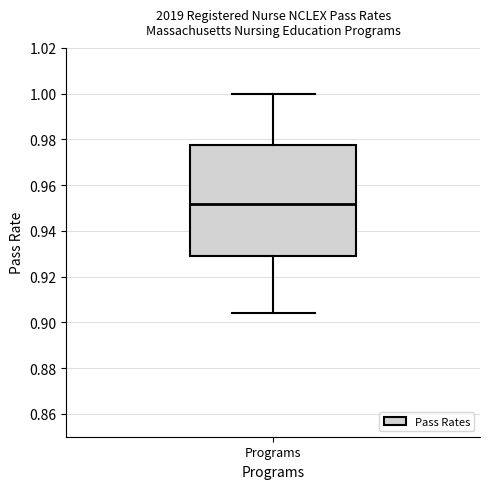

Read this box plot against the y-axis: the position of the median line, the range covered by the box, and the ends of both whiskers. The values are not printed on the chart, so give them approximately, as read against the axis.

median 0.952, box 0.928 to 0.978, whiskers 0.904 to 1.000